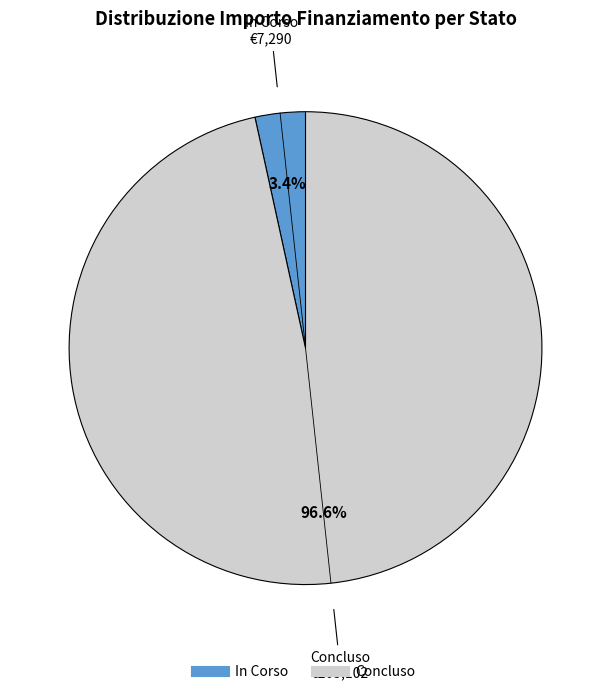

To the nearest percent, what is the average slice percentage?

50%